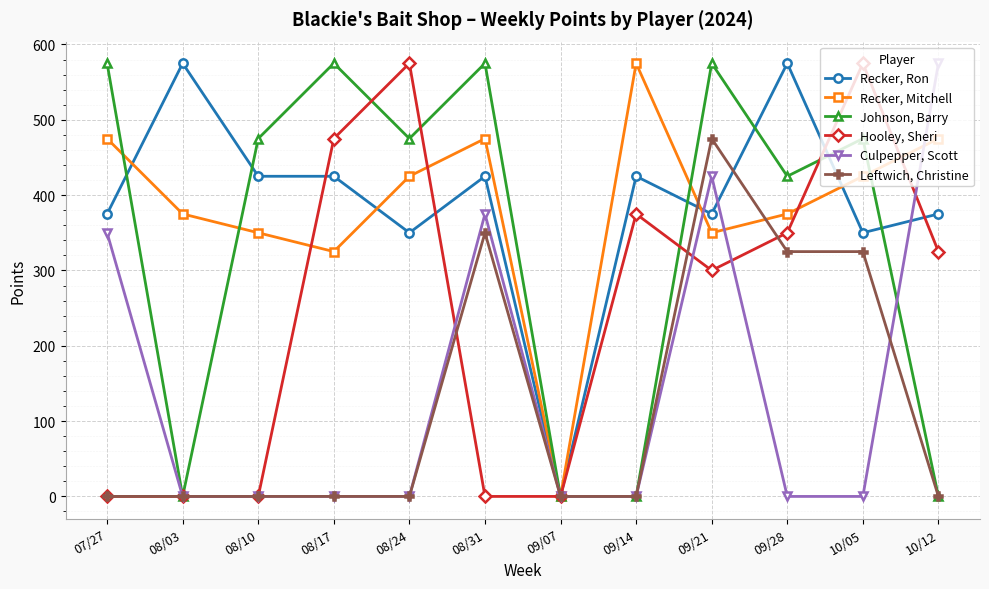

What position from the right is 08/24?

8